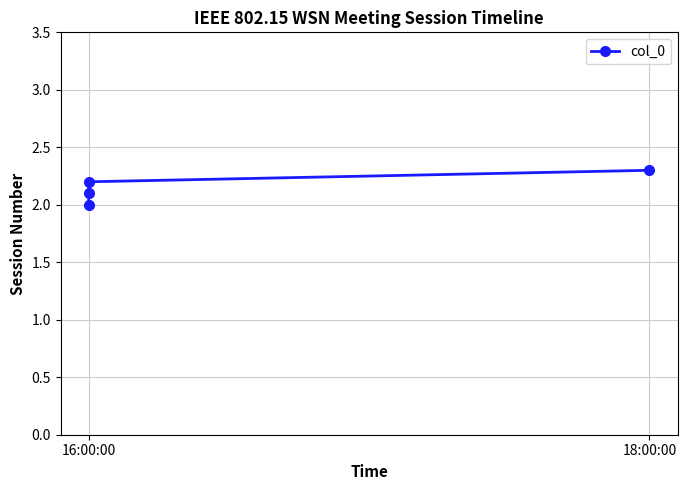

What is the smallest value displayed?

2.0